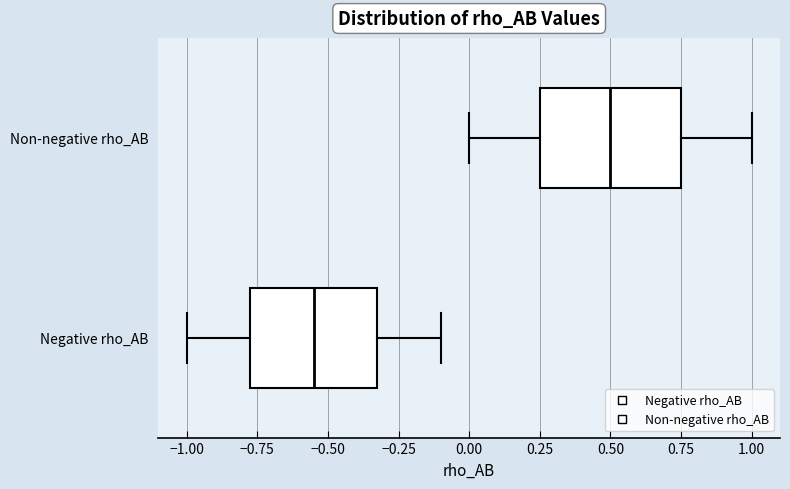

Reading bottom to top, read every box against the x-axis: the position of its median line, the range the box covers, and the ends of its whiskers. The values are not printed on the chart, so give them approximately, as read against the axis.

Negative rho_AB: median -0.55, box -0.75 to -0.30, whiskers -1.00 to -0.10
Non-negative rho_AB: median 0.50, box 0.25 to 0.75, whiskers 0.00 to 1.00